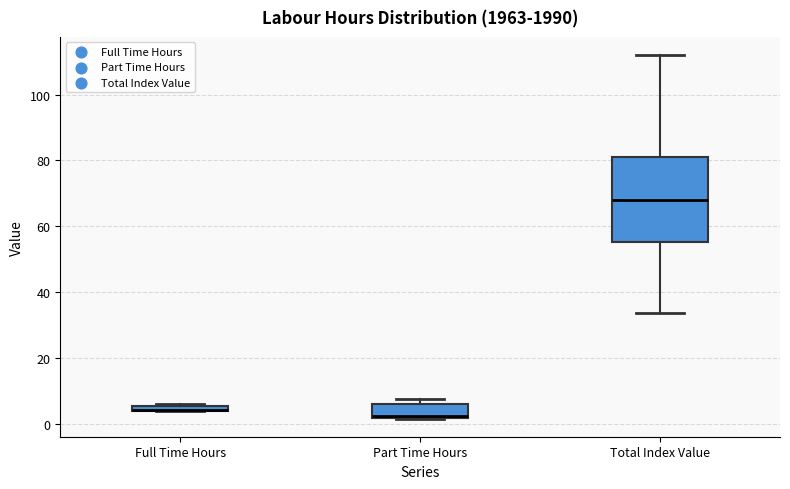

Where is the upper edge of the box for Part Time Hours on the y-axis? The values are not printed on the chart, so give them approximately, as read against the axis.

6